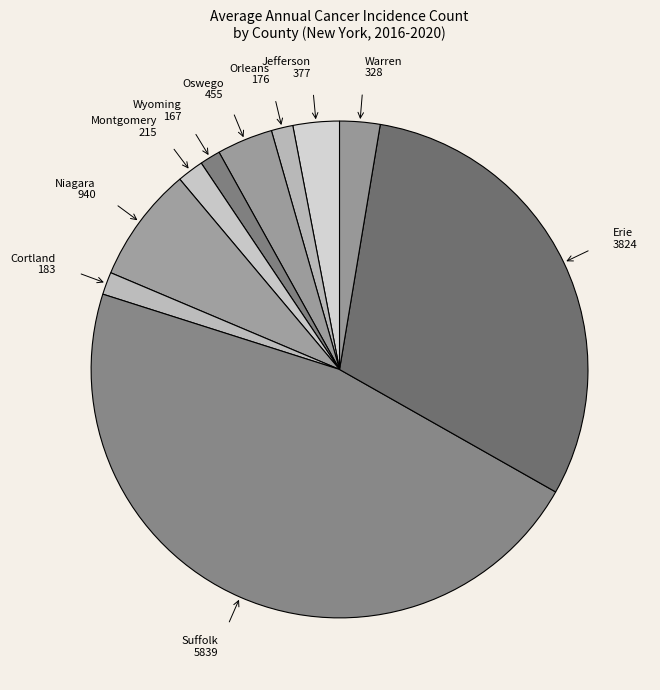

True or false: Erie 3824 accounts for 31% of the total.

True